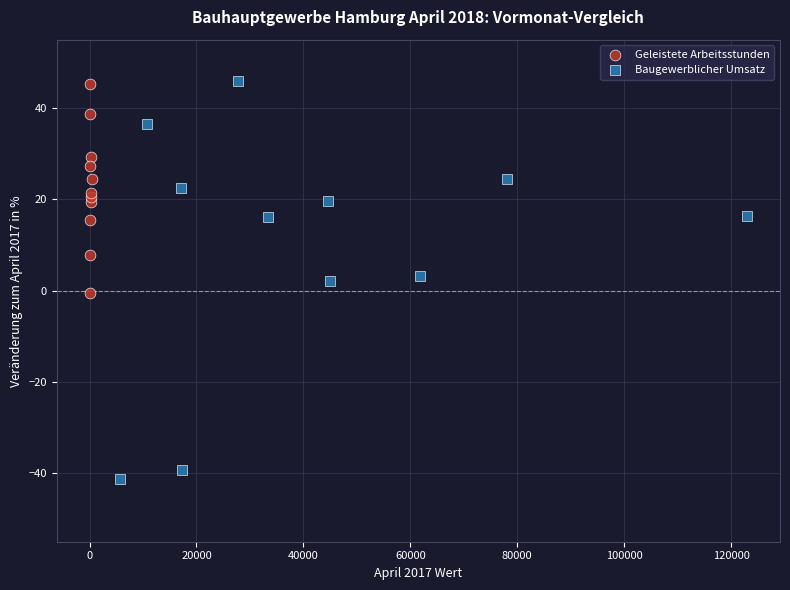

What are all the series names shown in the legend?

Geleistete Arbeitsstunden, Baugewerblicher Umsatz